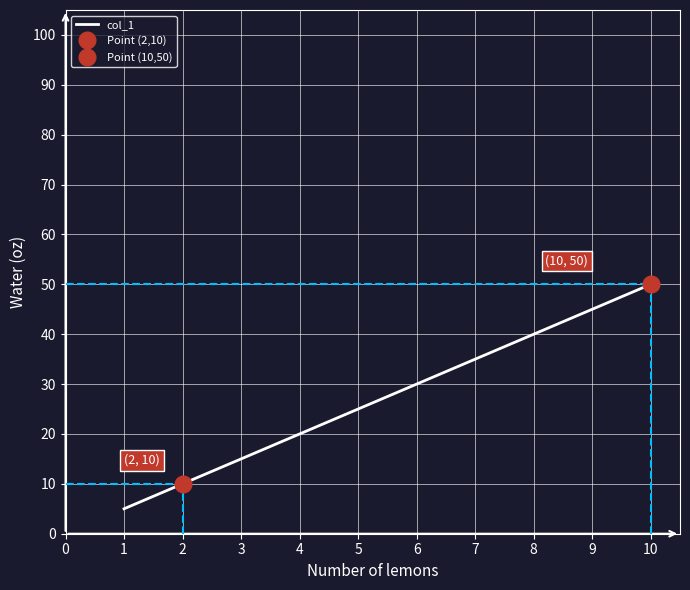

What is the difference between the maximum and minimum values?

45